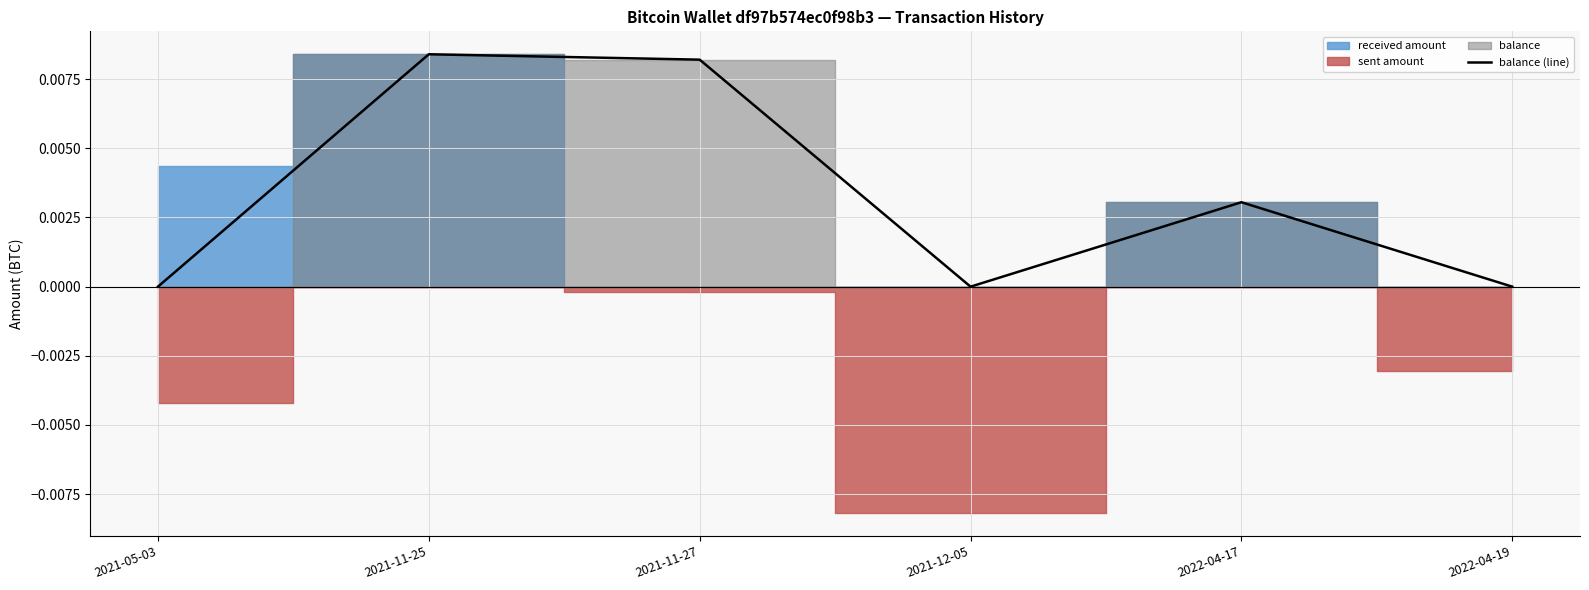

Reading right to left, extract all data points from this chart.

2022-04-19=0.0	2022-04-17=0.0	2021-12-05=0.0	2021-11-27=0.0	2021-11-25=0.0	2021-05-03=0.0